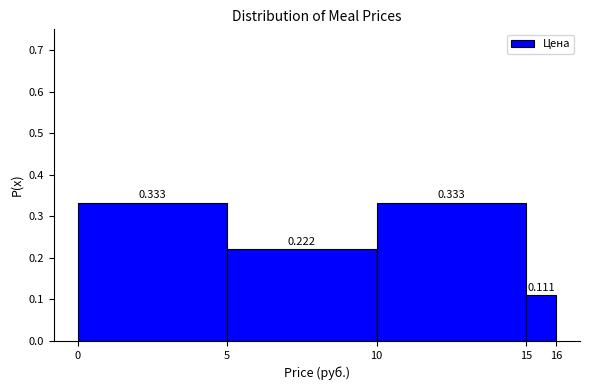

Reading left to right, list every bar in this chart as the range it spans on the x-axis followed by its height.

0 to 5: 0.333
5 to 10: 0.222
10 to 15: 0.333
15 to 16: 0.111